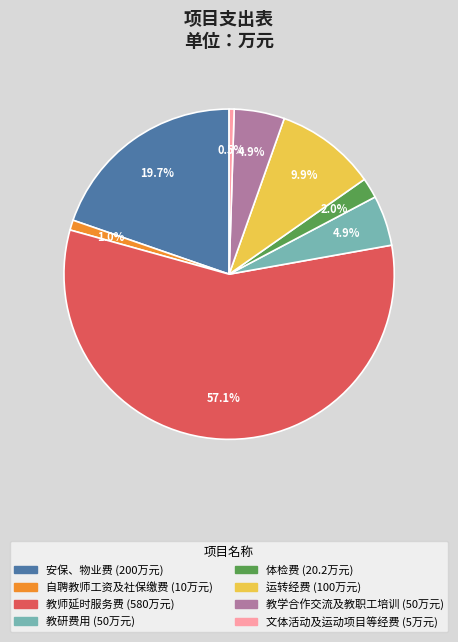

To the nearest percent, what is the combined percentage of 文体活动及运动项目等经费 and 运转经费?

10%